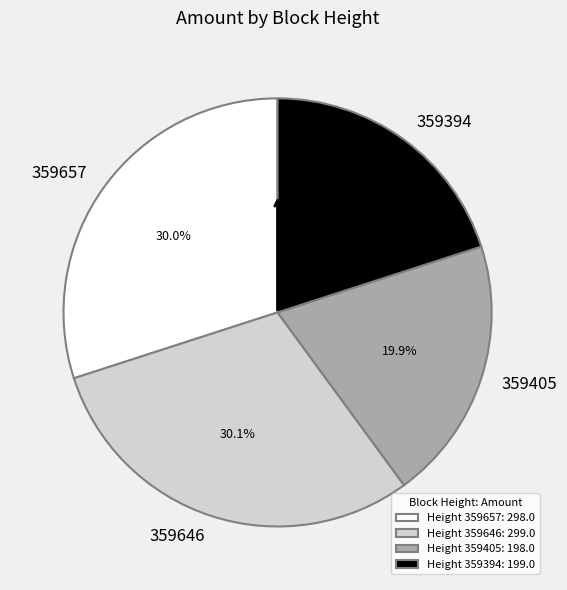

The 359394 slice represents 34% of the pie. True or false?

False